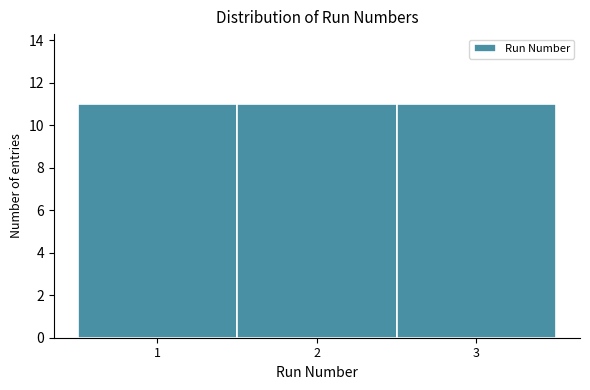

Reading left to right, list every bar in this chart as the range it spans on the x-axis followed by its height. The values are not printed on the chart, so give them approximately, as read against the axis.

0.5 to 1.5: 11
1.5 to 2.5: 11
2.5 to 3.5: 11